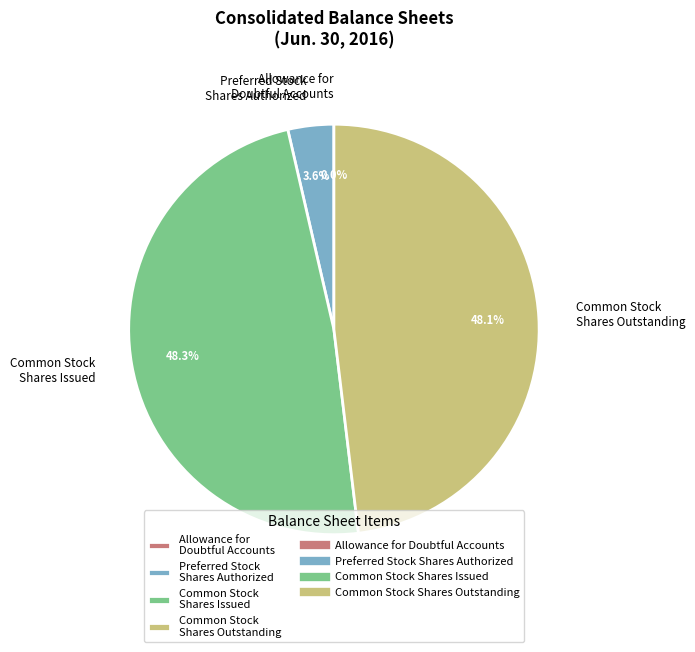

Is there a majority slice in this chart?

No